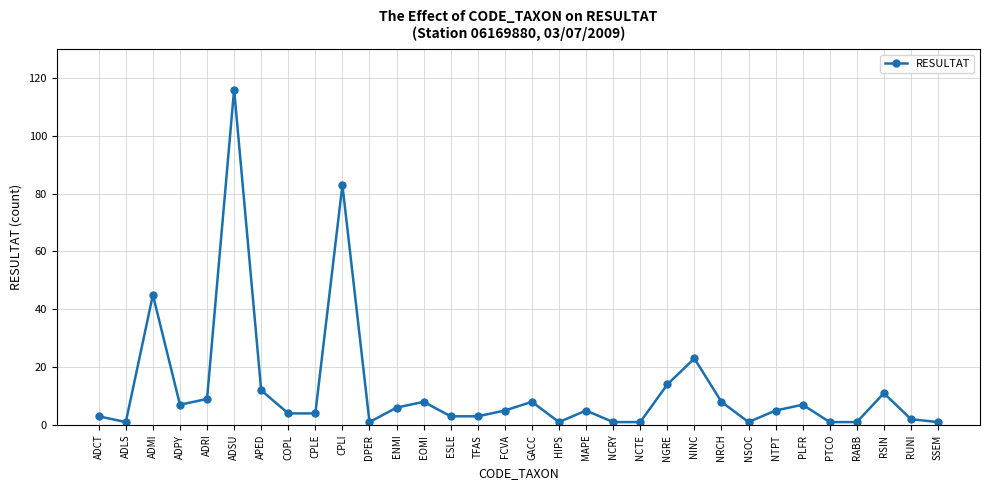

Between PTCO and TFAS, which is larger?

TFAS